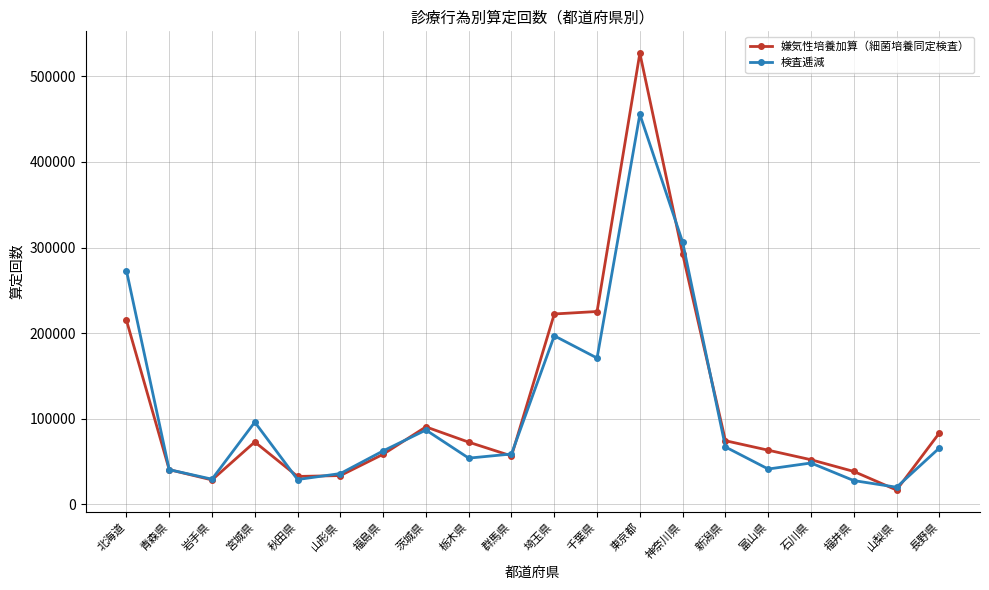

How many series are shown in this chart?

2